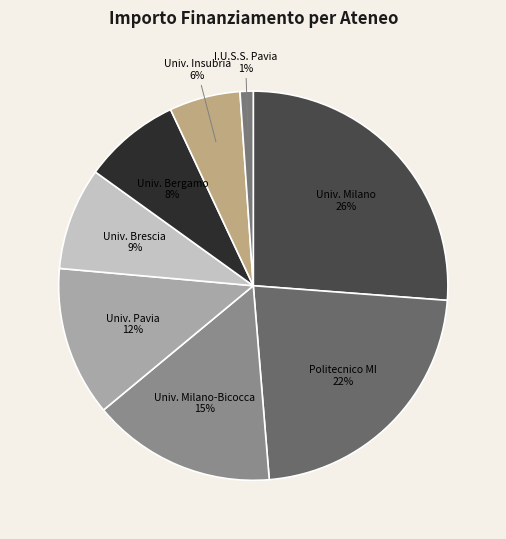

How many slices are in this pie chart?

8